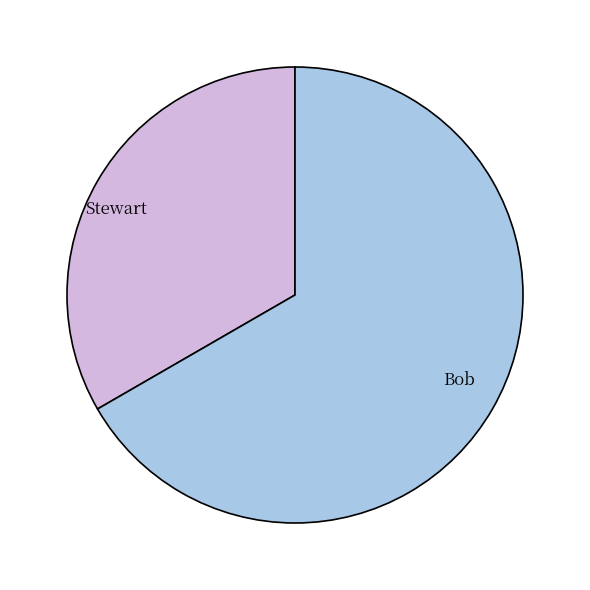

How many segments does this pie chart have?

2